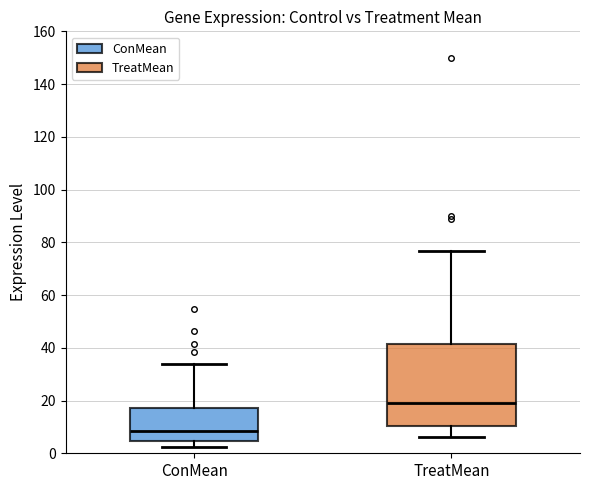

Where does the lower whisker of the box for TreatMean end on the y-axis? The values are not printed on the chart, so give them approximately, as read against the axis.

6